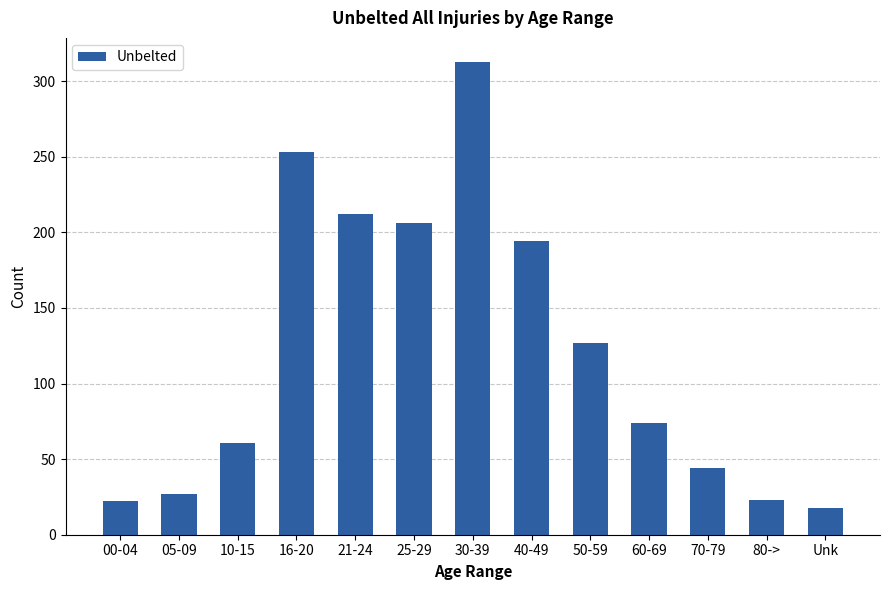

The chart shows a value of 47 at 60-69. True or false?

False